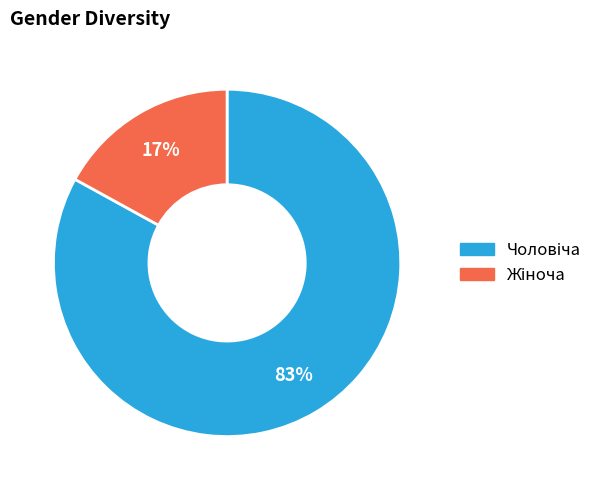

Does any single category account for the majority?

Yes